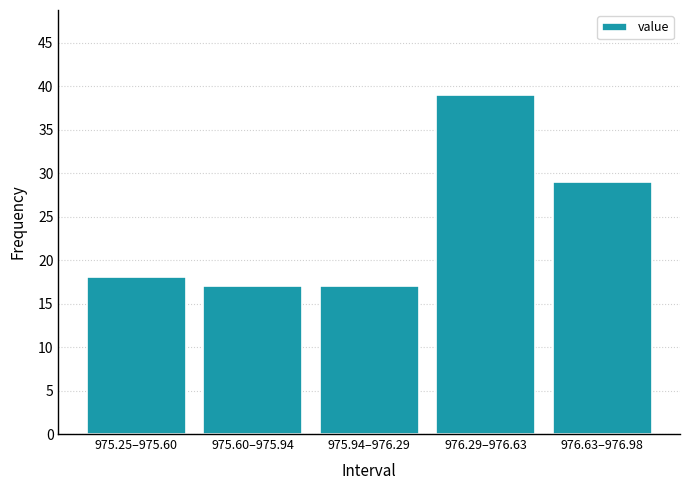

Reading left to right, list all the values displayed in this chart.

975.25–975.60=18	975.60–975.94=17	975.94–976.29=17	976.29–976.63=39	976.63–976.98=29